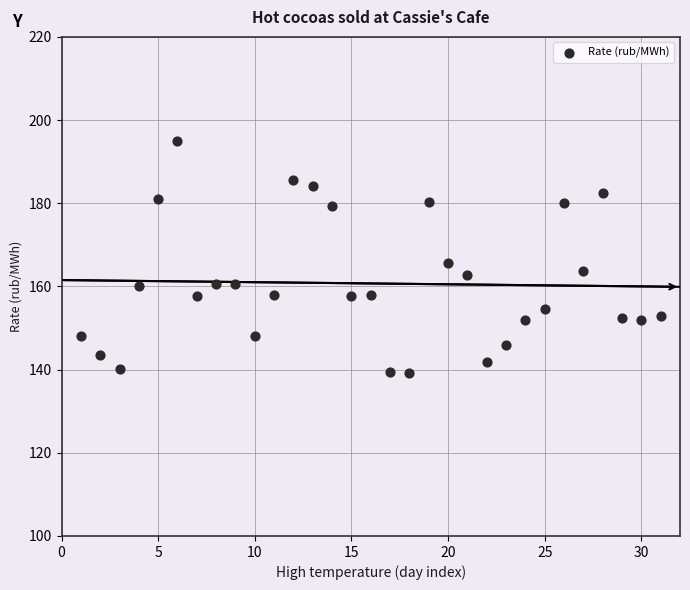

What Y value in the scatter plot is closest to 167?

165.6